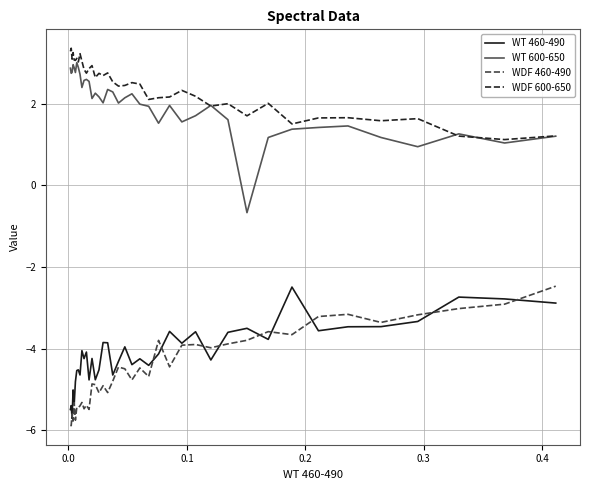

Which series has the largest total across all categories?

WDF 600-650